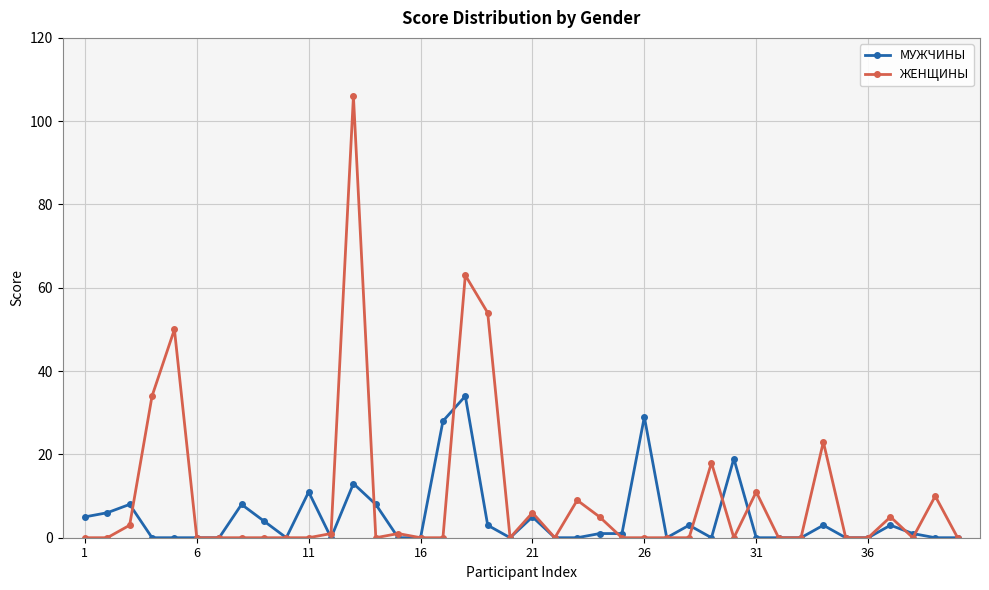

List the series in order of their peak value, highest first.

ЖЕНЩИНЫ, МУЖЧИНЫ